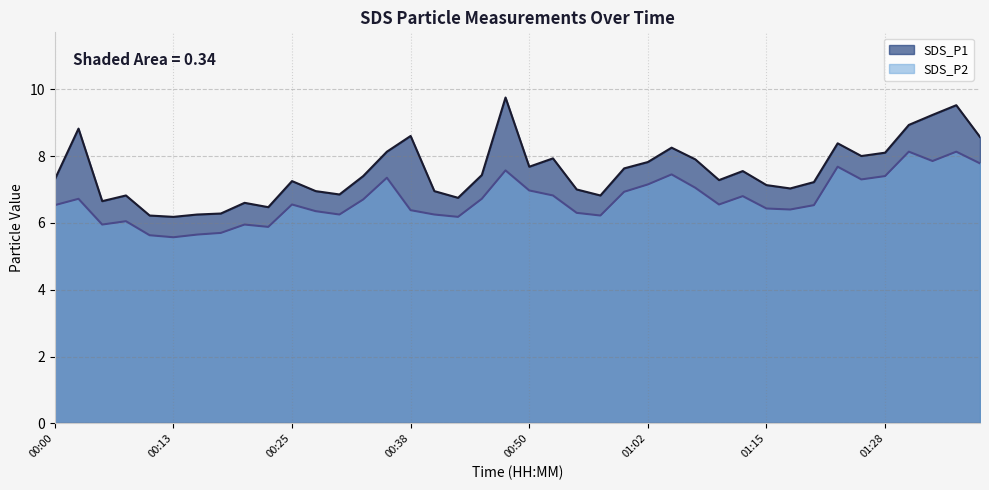

Does the chart have visible grid lines?

Yes